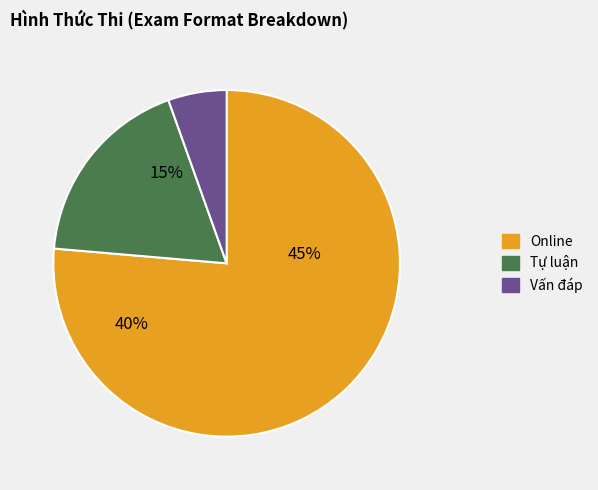

The Vấn đáp slice represents 5% of the pie. True or false?

True